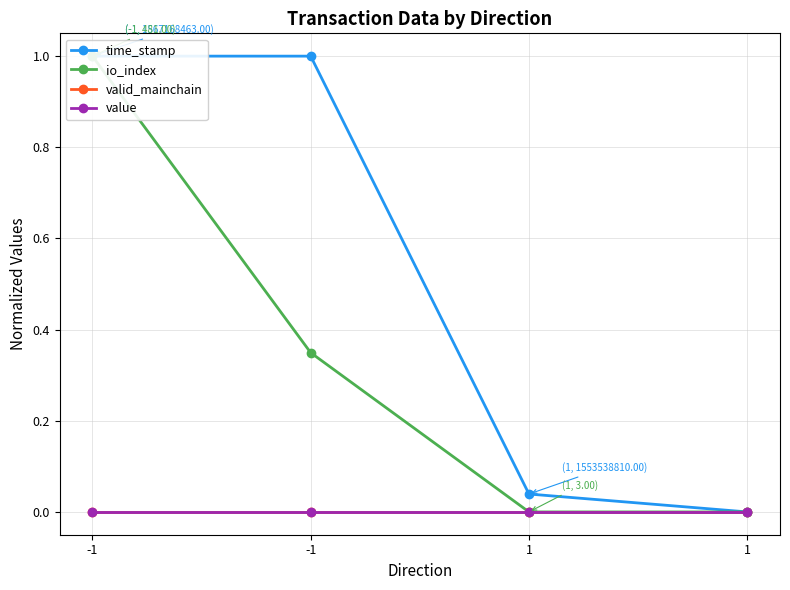

Is this an area chart (filled region under the line)?

No